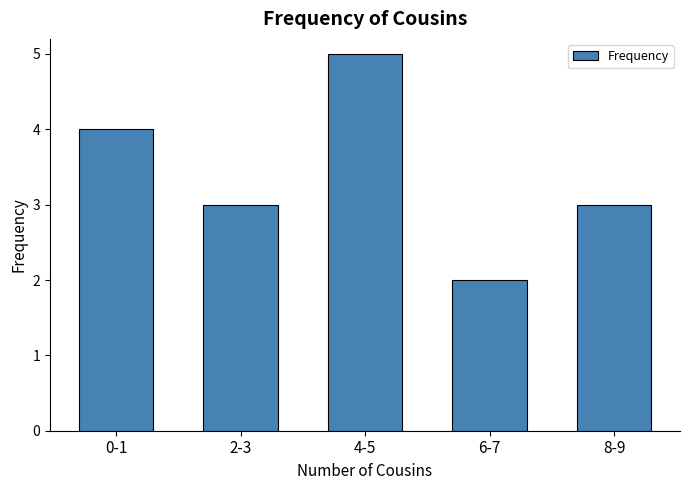

Reading right to left, what are all the values shown in this chart?

8-9=3	6-7=2	4-5=5	2-3=3	0-1=4